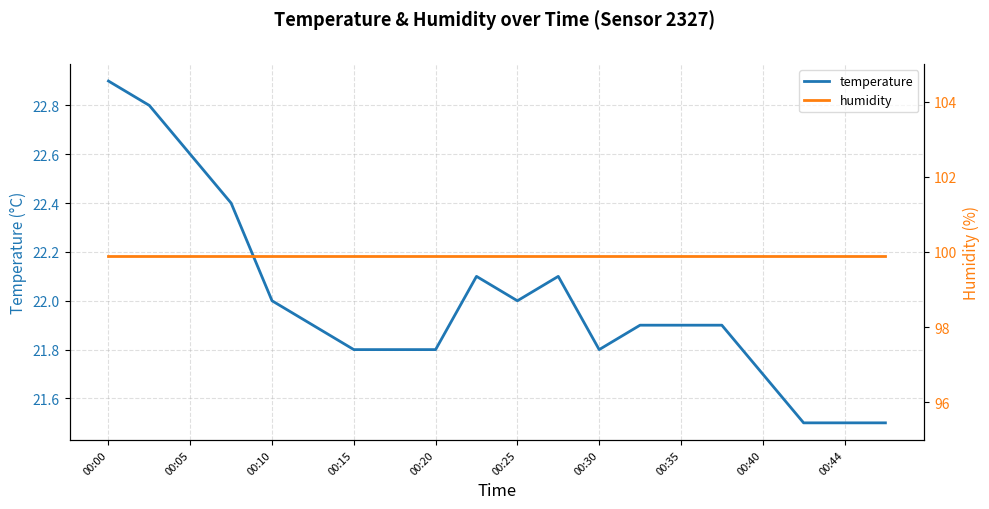

Which label corresponds to the largest value in the chart?

00:00